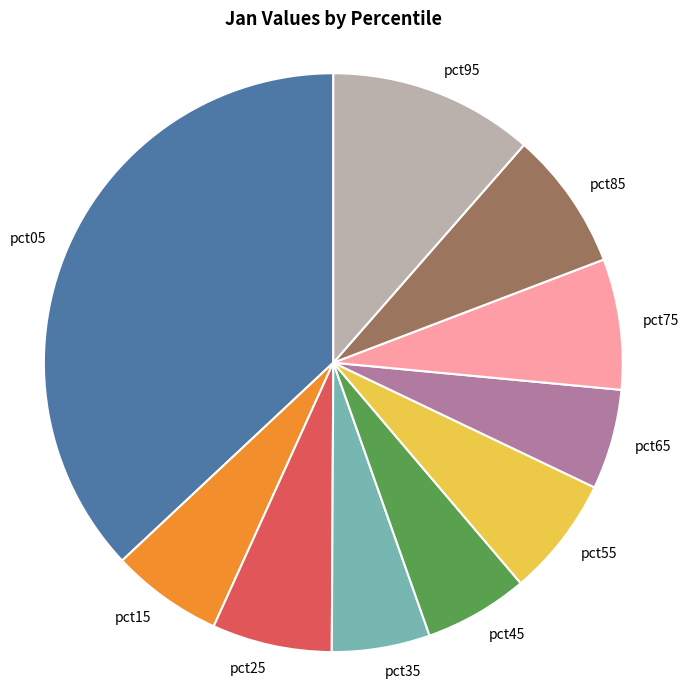

Do pct45 and pct15 together represent more than half of the pie?

No